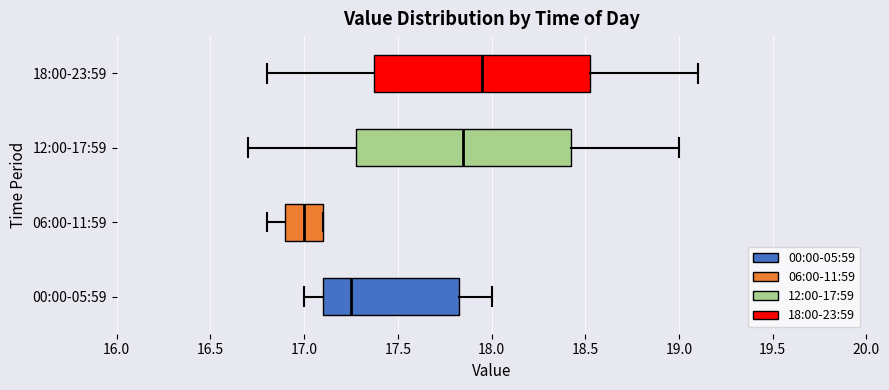

Where does the median line of the box for 06:00-11:59 sit on the x-axis? The values are not printed on the chart, so give them approximately, as read against the axis.

17.00